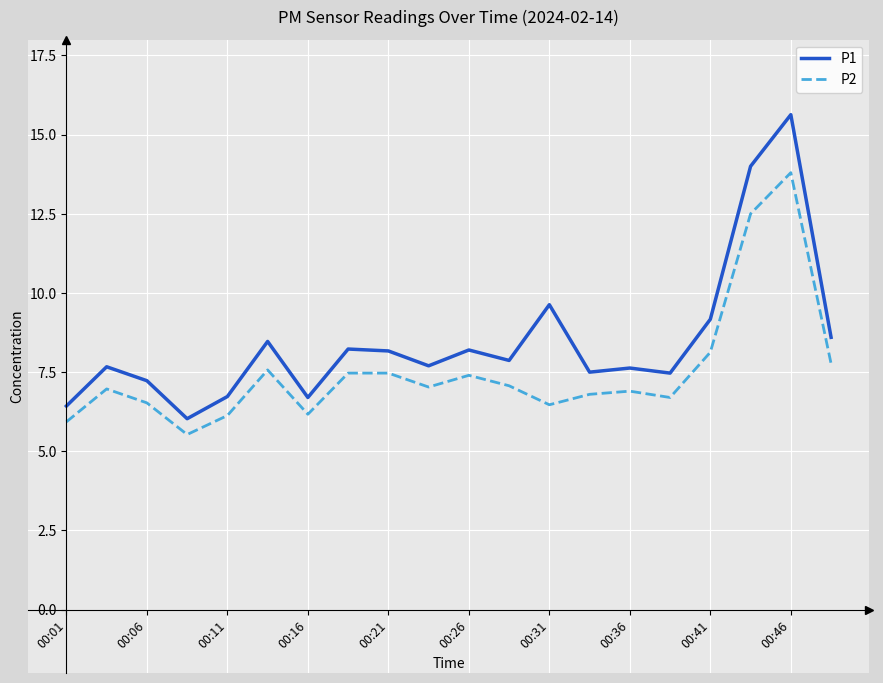

What is the minimum value shown in the chart?

5.5